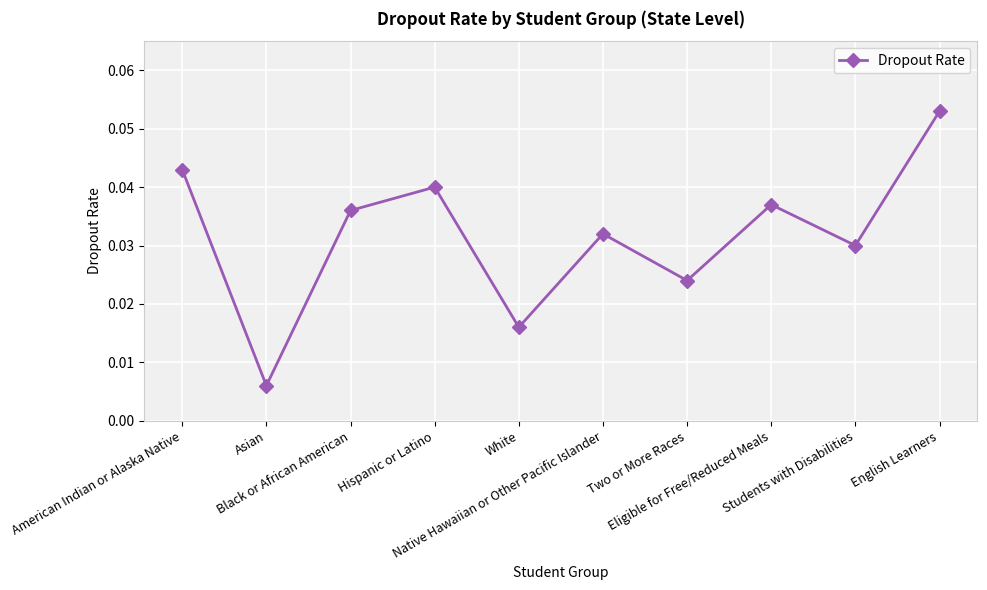

How many series are shown in this chart?

1